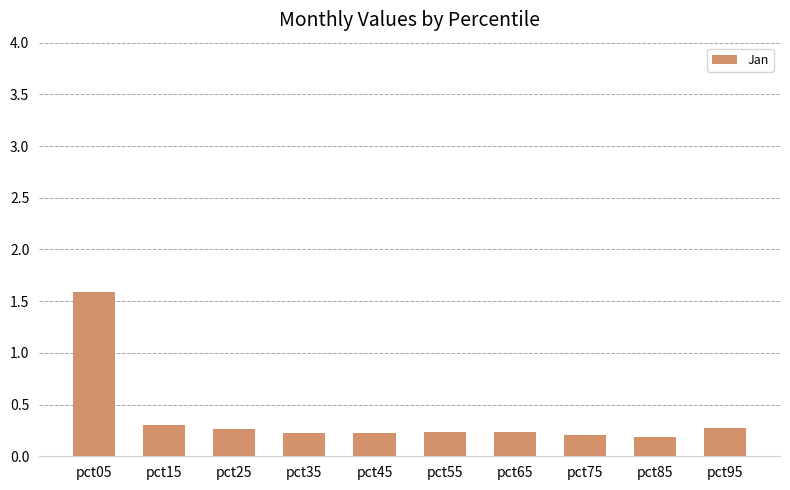

Reading right to left, extract all data points from this chart.

0.3	0.2	0.2	0.2	0.2	0.2	0.2	0.3	0.3	1.6